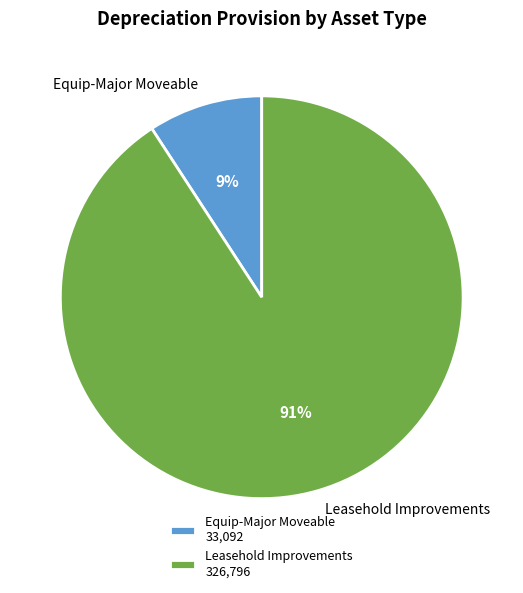

To the nearest percent, what portion does Equip-Major Moveable represent?

9%